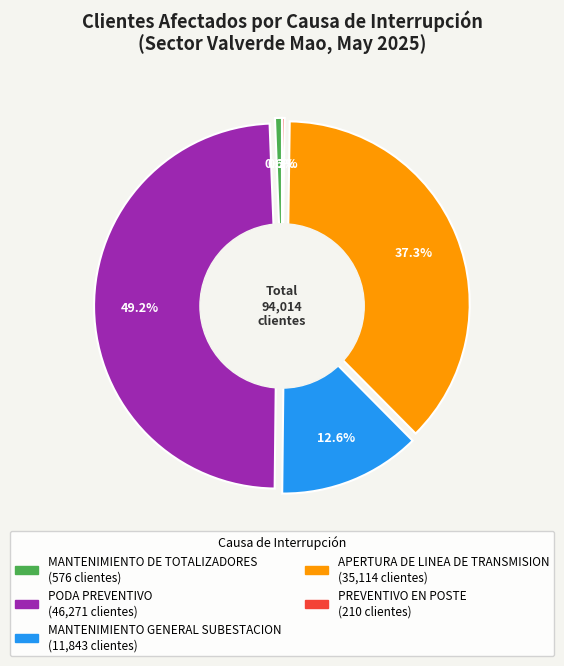

Is there a majority slice in this chart?

No